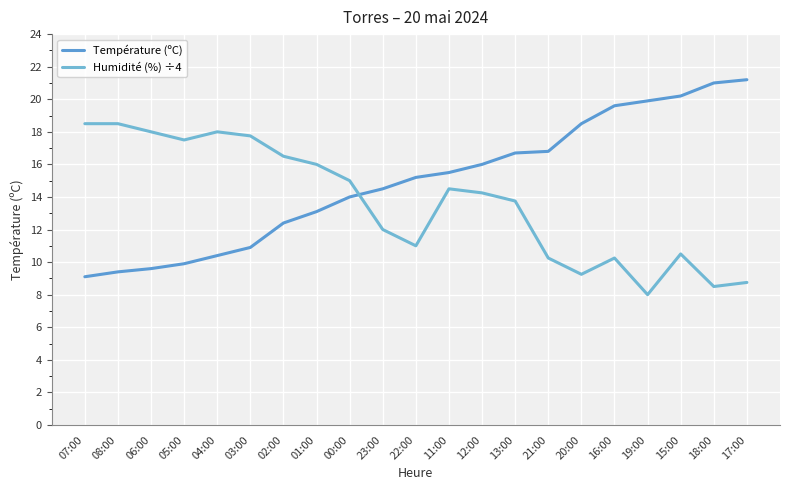

True or false: Humidité (%) ÷4 has more than 0 points higher than both neighbors.

True